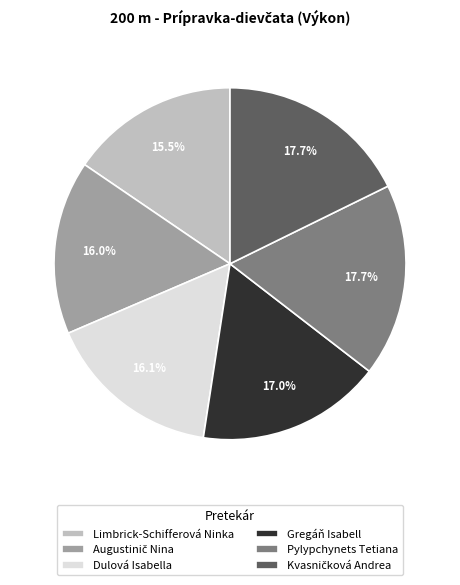

Combined, what portion of the pie is Dulová Isabella and Pylypchynets Tetiana?

33.8%